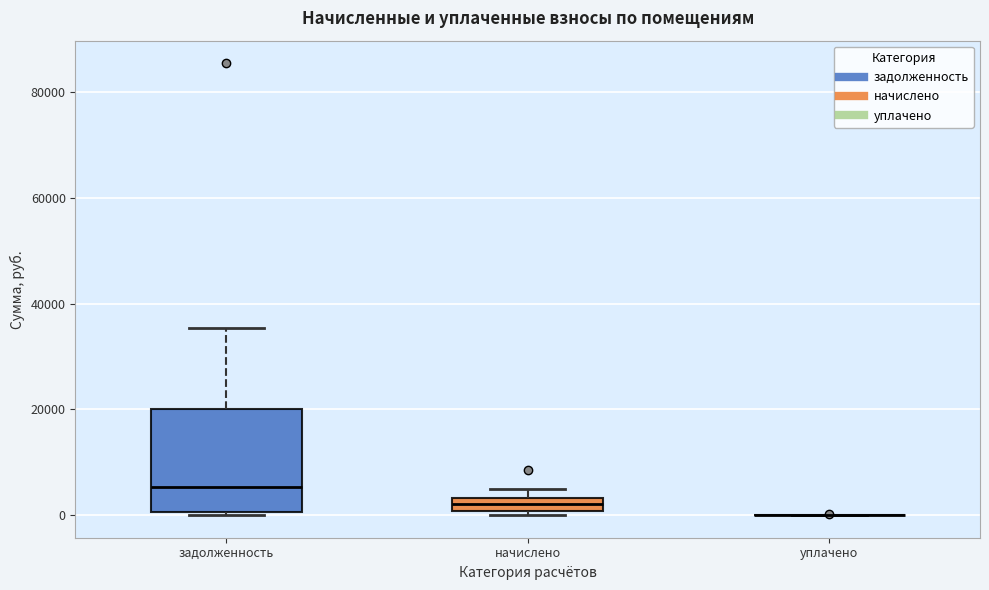

Which box is the tallest, from its lower edge to its upper edge?

задолженность